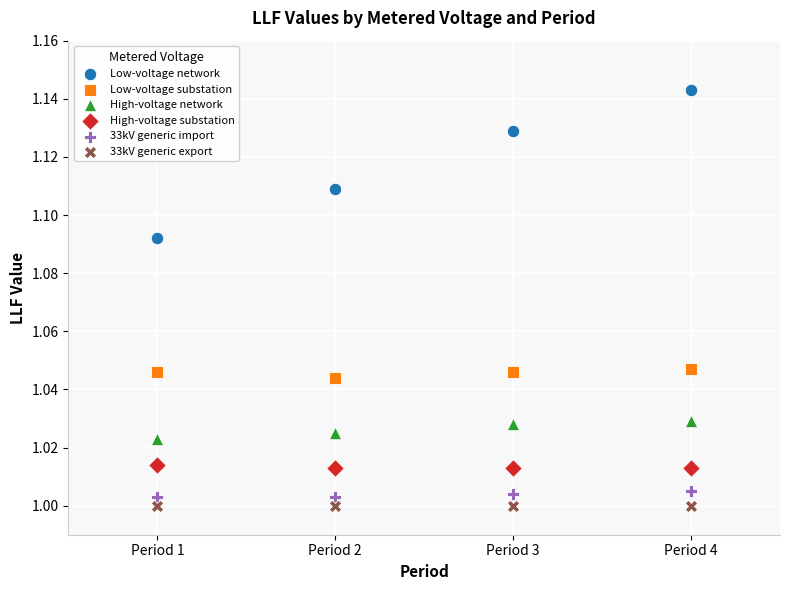

Which series reaches the minimum Y coordinate?

33kV generic export